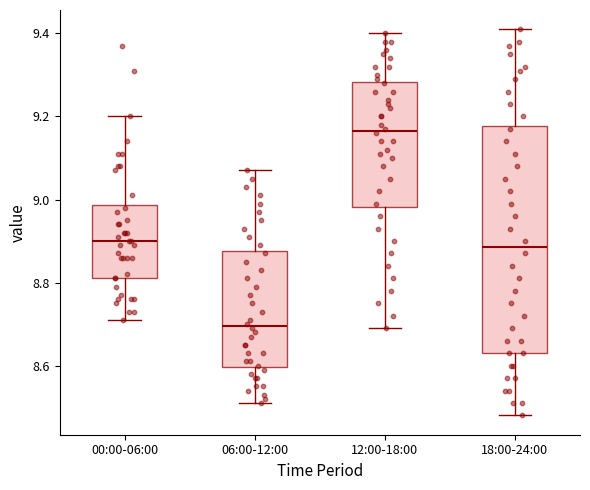

Reading left to right, transcribe this box plot: for each box, give where its median line is, the range the box spans, and where its two whiskers end, as read against the y-axis. The values are not printed on the chart, so give them approximately, as read against the axis.

00:00-06:00: median 8.90, box 8.82 to 8.98, whiskers 8.72 to 9.20
06:00-12:00: median 8.70, box 8.60 to 8.88, whiskers 8.52 to 9.08
12:00-18:00: median 9.16, box 8.98 to 9.28, whiskers 8.70 to 9.40
18:00-24:00: median 8.88, box 8.64 to 9.18, whiskers 8.48 to 9.42